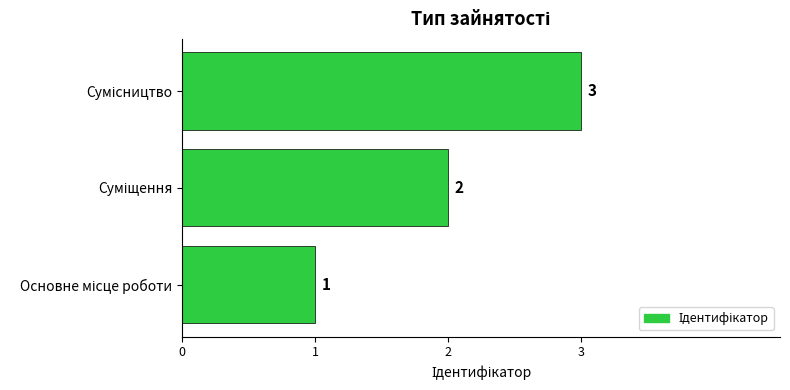

What is the average value?

2